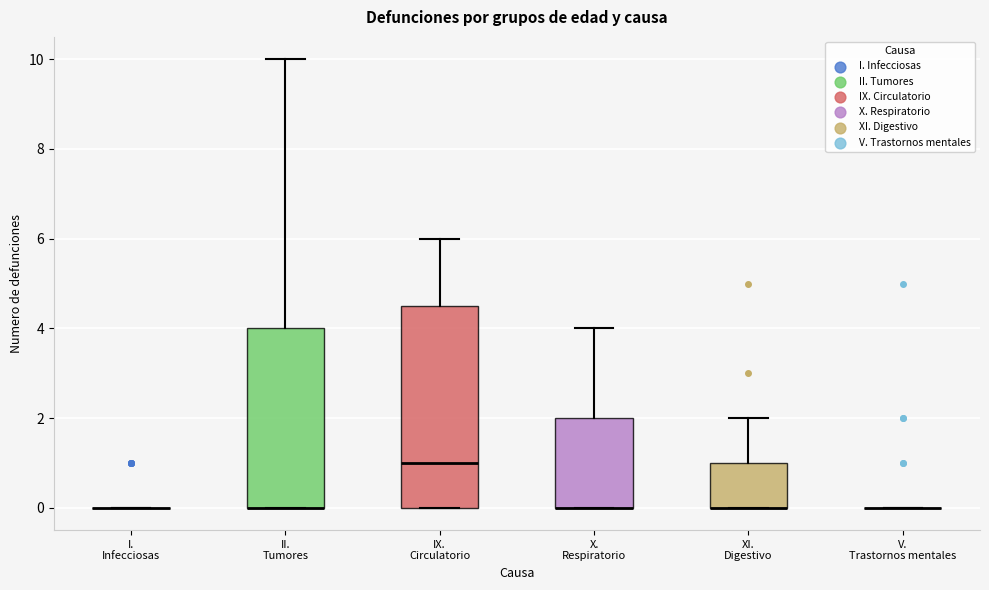

Where is the lower edge of the box for XI. Digestivo on the y-axis? The values are not printed on the chart, so give them approximately, as read against the axis.

0.0